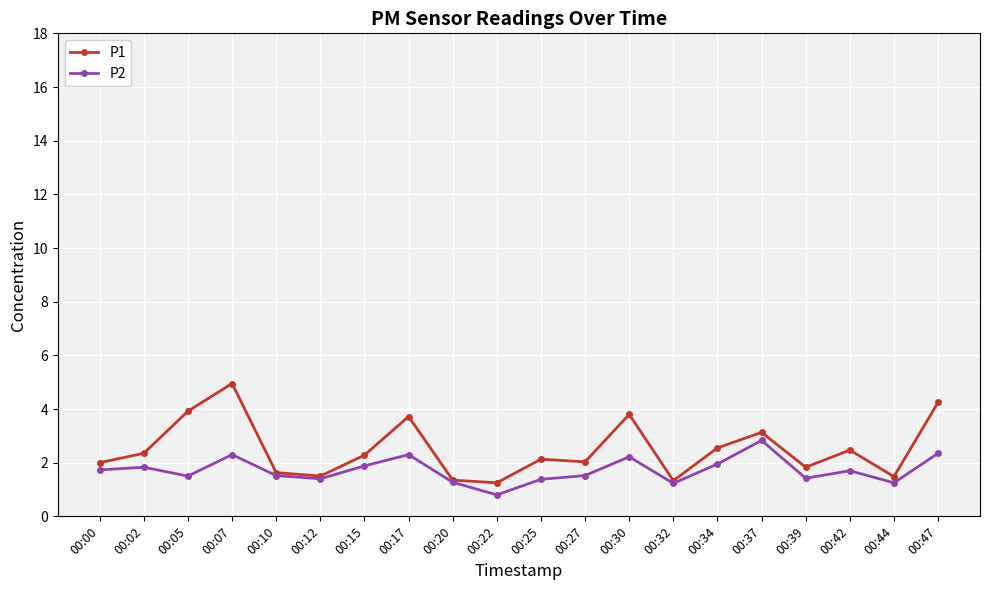

At 00:05, list the series in order from largest to smallest.

P1, P2